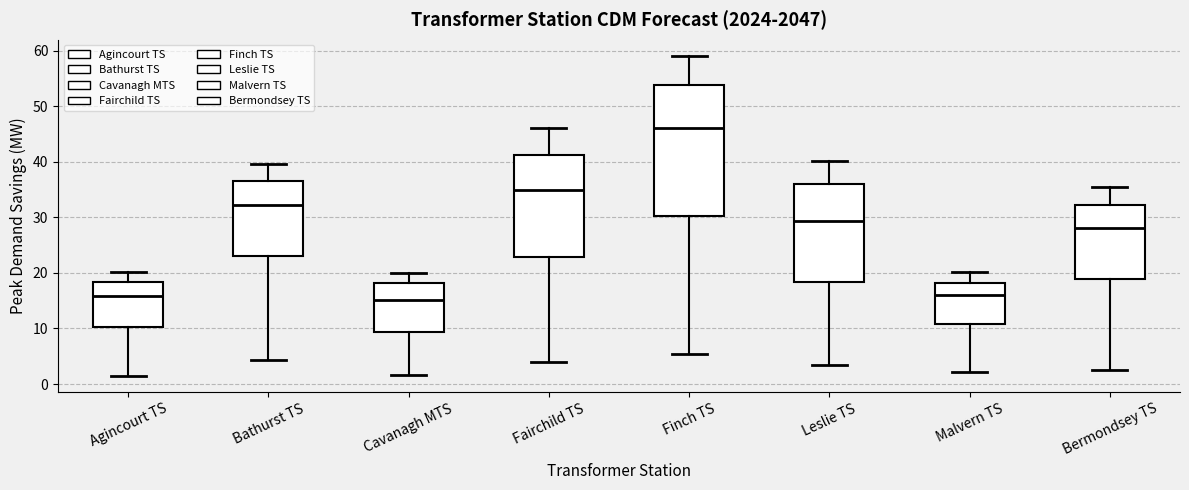

Where does the upper whisker of the box for Bermondsey TS end on the y-axis? The values are not printed on the chart, so give them approximately, as read against the axis.

35